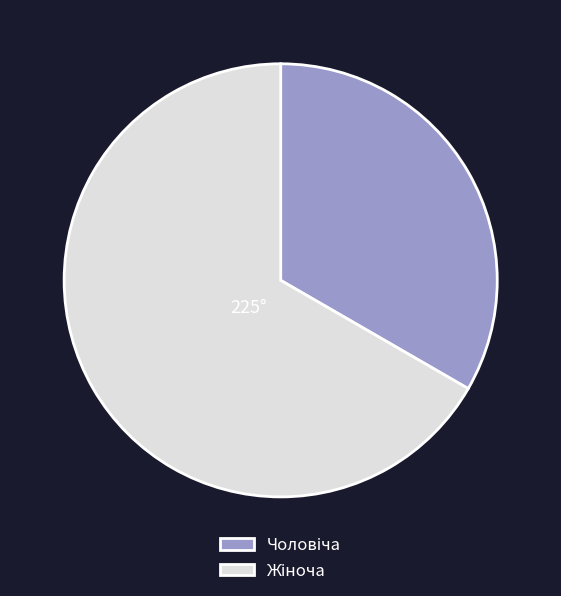

Is there any slice that represents more than half of the pie?

Yes